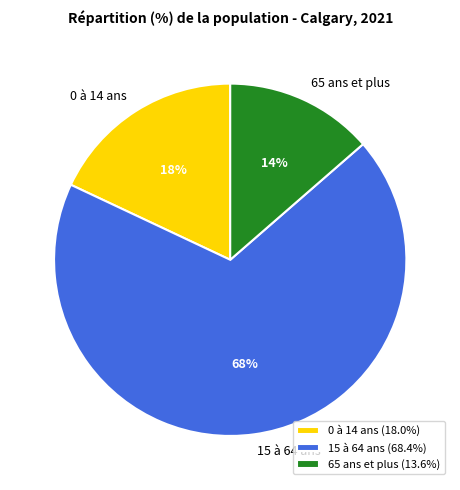

Do 15 à 64 ans and 0 à 14 ans together represent more than half of the pie?

Yes